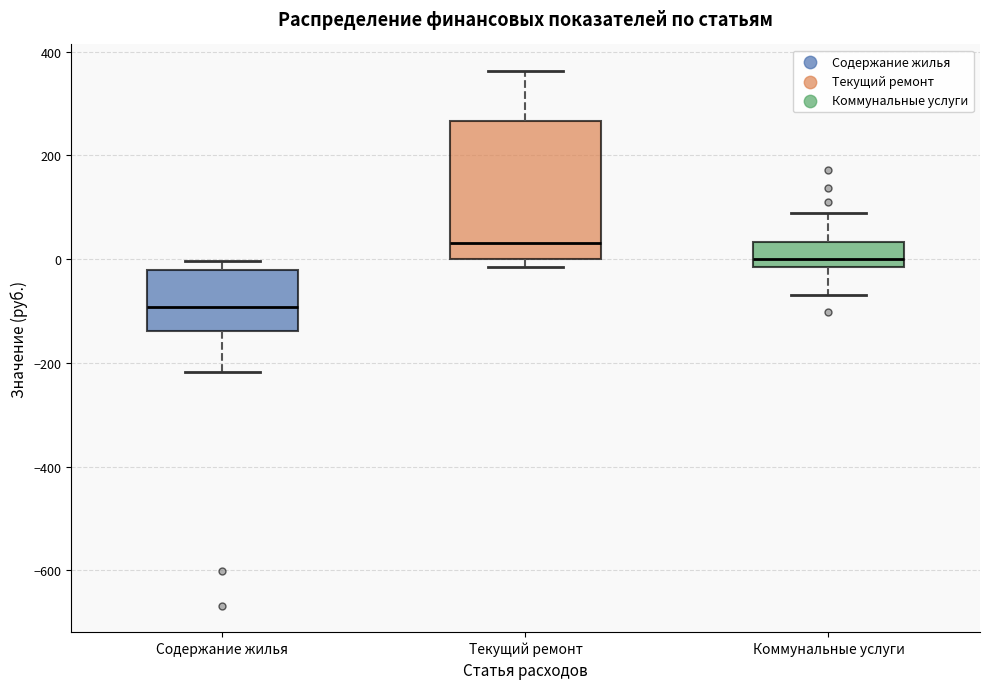

Reading left to right, read every box against the y-axis: the position of its median line, the range the box covers, and the ends of its whiskers. The values are not printed on the chart, so give them approximately, as read against the axis.

Содержание жилья: median -100, box -140 to -20, whiskers -220 to 0
Текущий ремонт: median 40, box 0 to 260, whiskers -20 to 360
Коммунальные услуги: median 0, box -20 to 40, whiskers -60 to 80